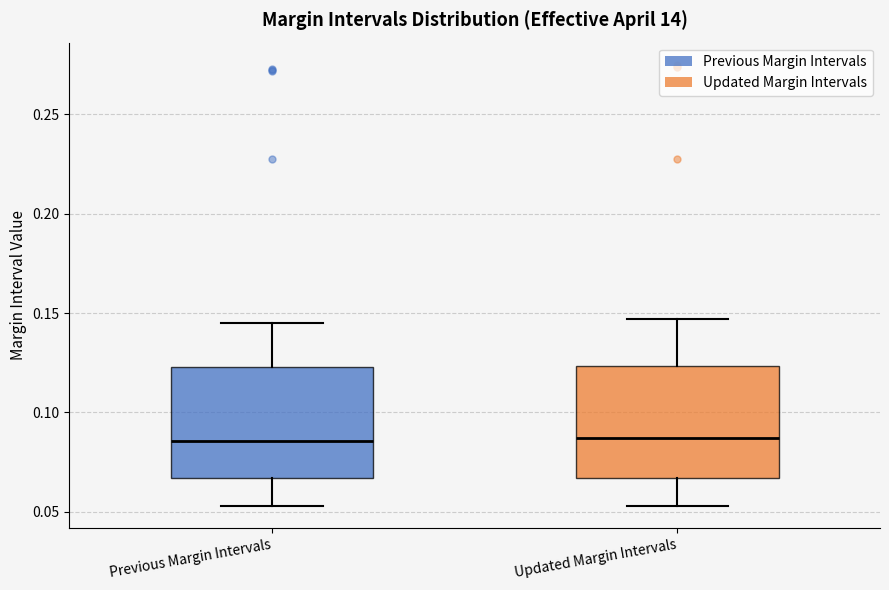

Reading left to right, read every box against the y-axis: the position of its median line, the range the box covers, and the ends of its whiskers. The values are not printed on the chart, so give them approximately, as read against the axis.

Previous Margin Intervals: median 0.085, box 0.065 to 0.125, whiskers 0.055 to 0.145
Updated Margin Intervals: median 0.085, box 0.065 to 0.125, whiskers 0.055 to 0.145